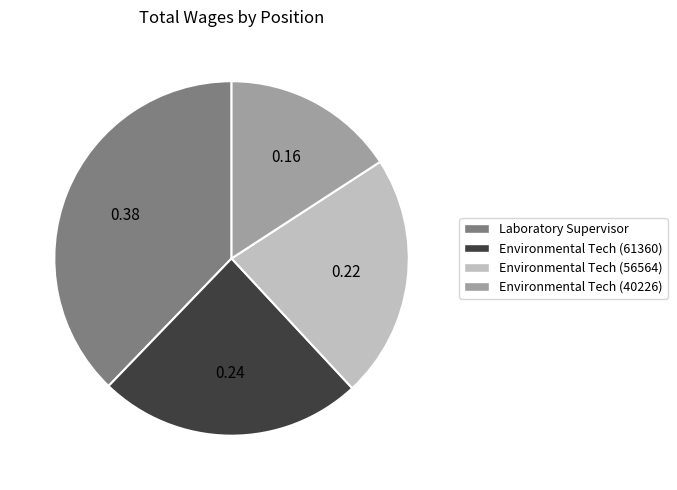

How many slices are in this pie chart?

4